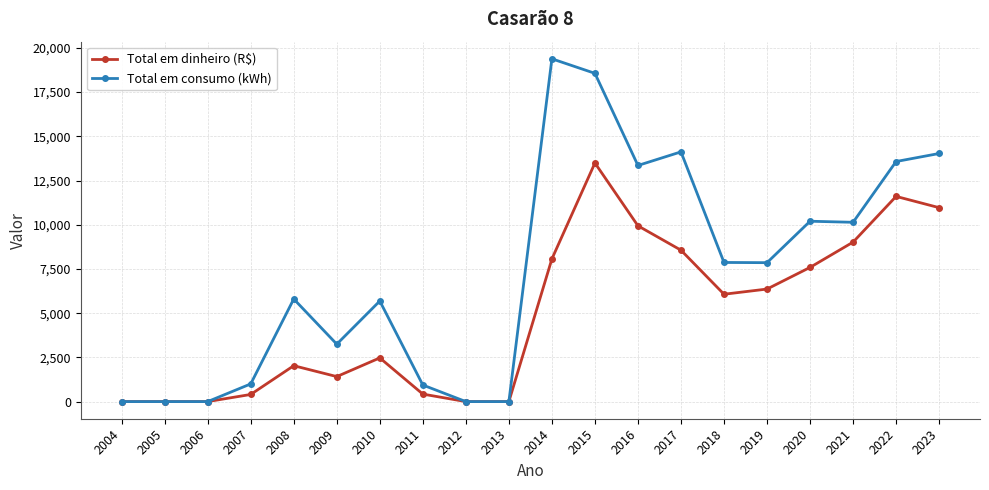

List the series in order of their peak value, lowest first.

Total em dinheiro (R$), Total em consumo (kWh)